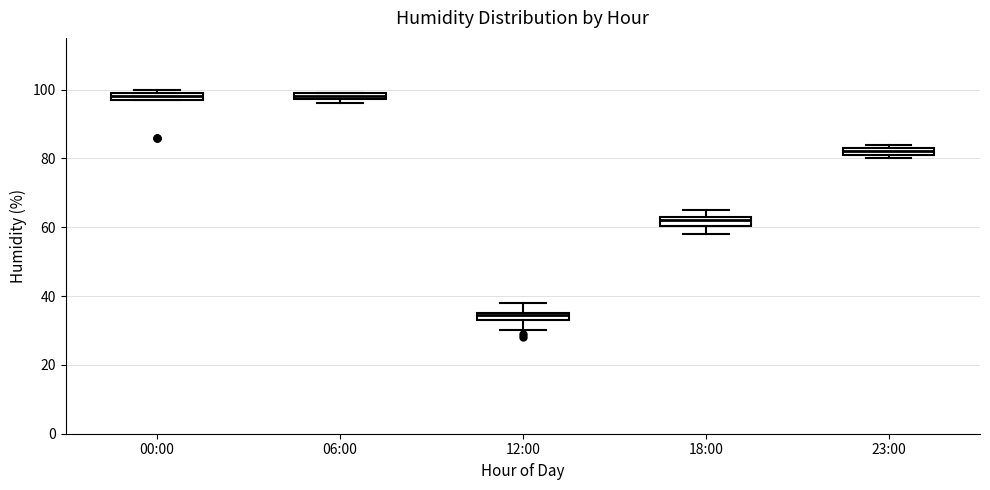

Where is the upper edge of the box for 00:00 on the y-axis? The values are not printed on the chart, so give them approximately, as read against the axis.

100